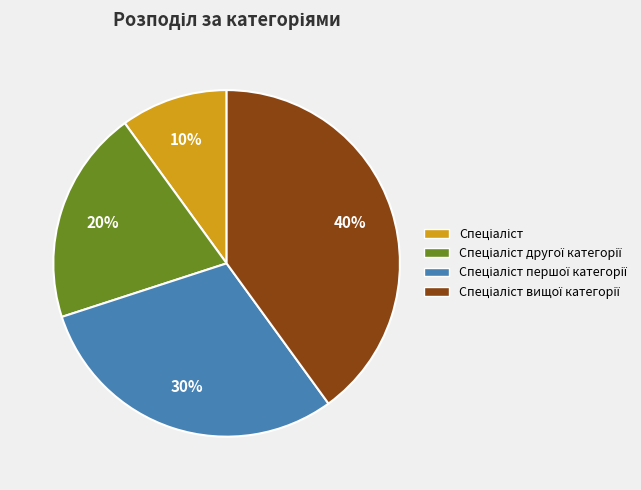

To the nearest percent, what is the difference between the largest and smallest slice percentages?

30%